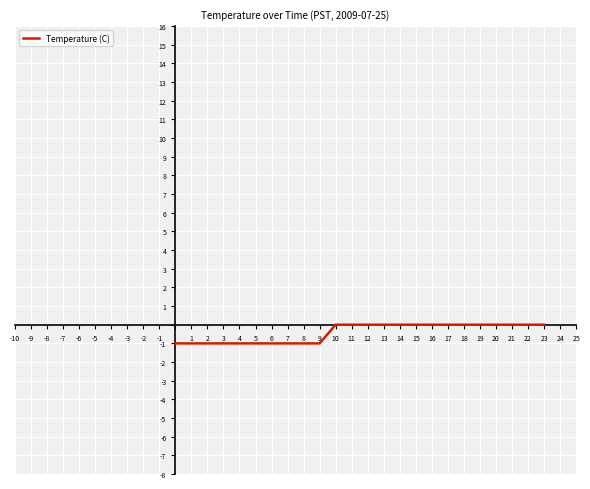

Does the chart display data point markers on the line(s)?

No